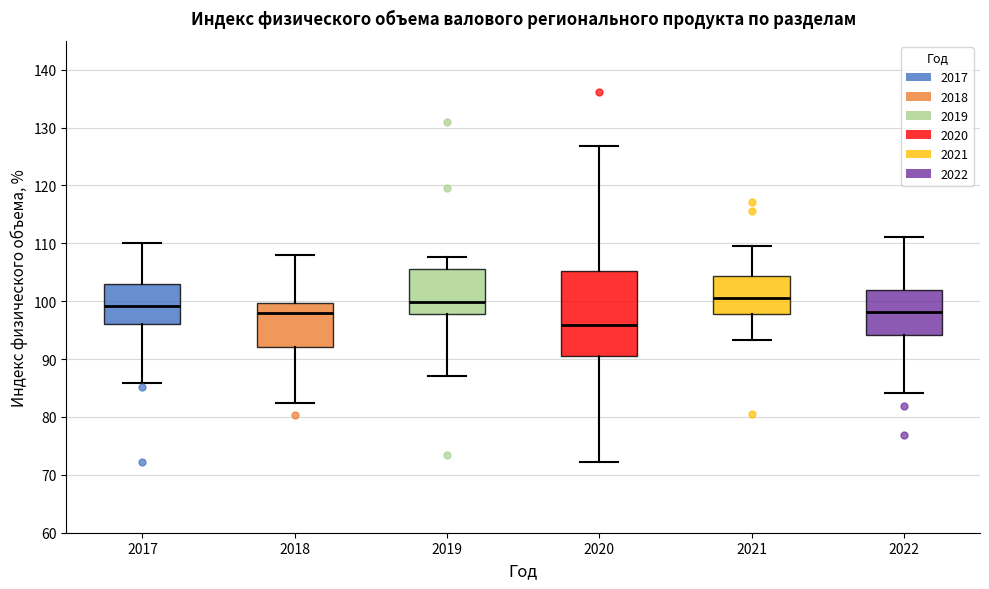

Reading left to right, read every box against the y-axis: the position of its median line, the range the box covers, and the ends of its whiskers. The values are not printed on the chart, so give them approximately, as read against the axis.

2017: median 99, box 96 to 103, whiskers 86 to 110
2018: median 98, box 92 to 100, whiskers 82 to 108
2019: median 100, box 98 to 106, whiskers 87 to 108
2020: median 96, box 91 to 105, whiskers 72 to 127
2021: median 101, box 98 to 104, whiskers 93 to 110
2022: median 98, box 94 to 102, whiskers 84 to 111